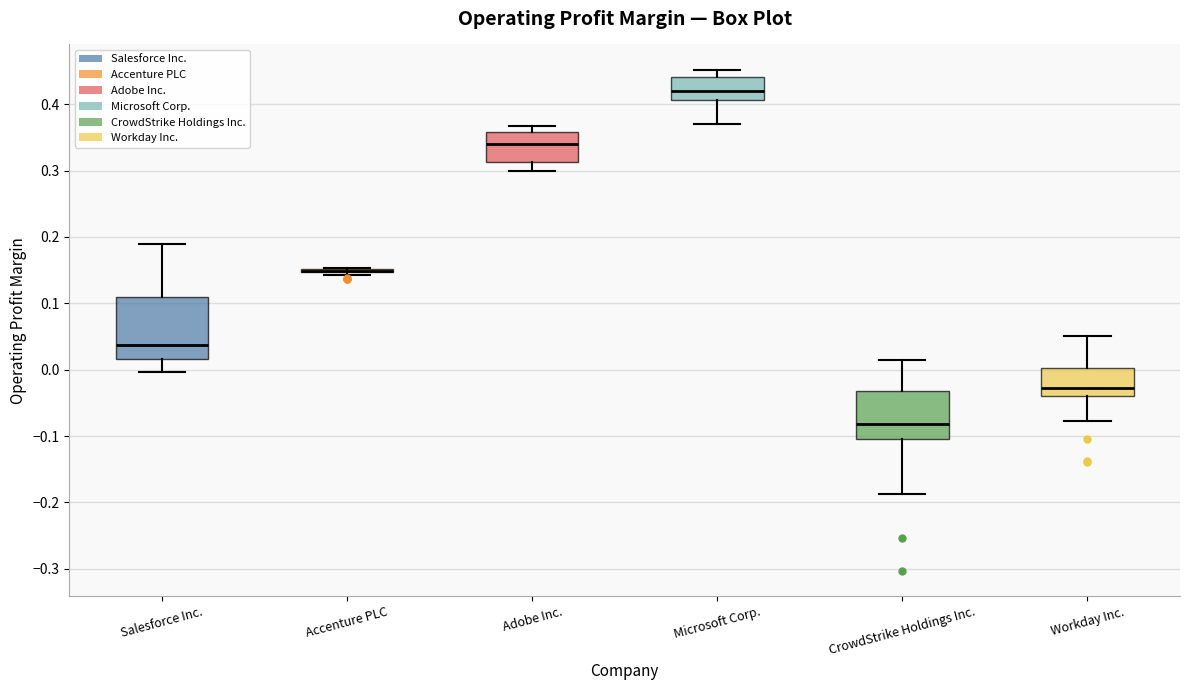

Reading left to right, read every box against the y-axis: the position of its median line, the range the box covers, and the ends of its whiskers. The values are not printed on the chart, so give them approximately, as read against the axis.

Salesforce Inc.: median 0.04, box 0.02 to 0.11, whiskers 0.00 to 0.19
Accenture PLC: box collapsed to a line at 0.15, whiskers 0.14 to 0.15
Adobe Inc.: median 0.34, box 0.31 to 0.36, whiskers 0.30 to 0.37
Microsoft Corp.: median 0.42, box 0.41 to 0.44, whiskers 0.37 to 0.45
CrowdStrike Holdings Inc.: median -0.08, box -0.10 to -0.03, whiskers -0.19 to 0.02
Workday Inc.: median -0.03, box -0.04 to 0.00, whiskers -0.08 to 0.05